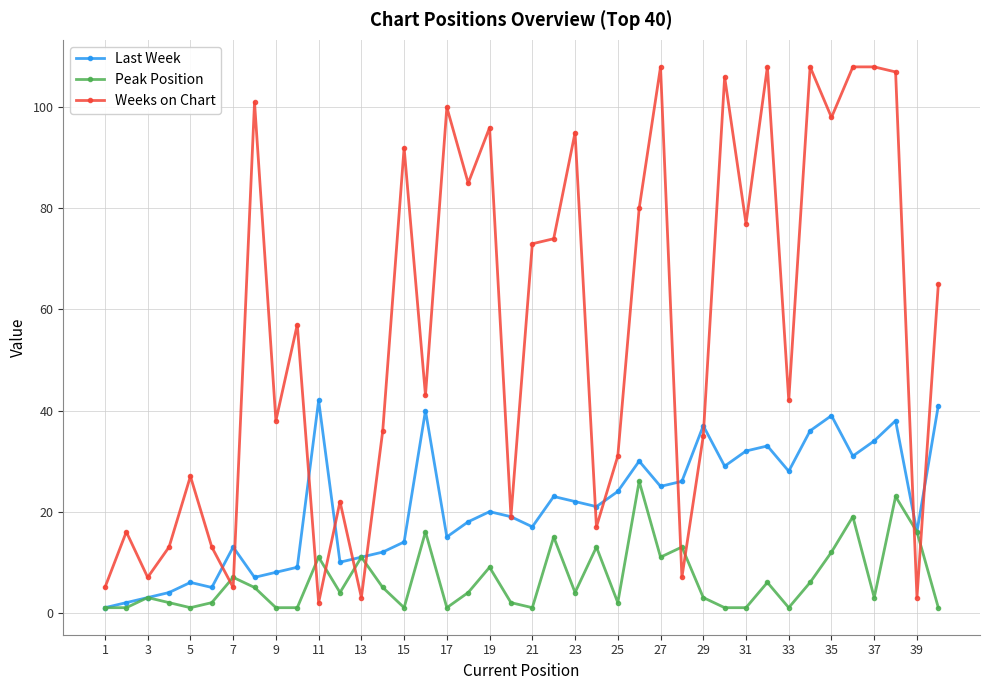

List the series in order of their overall mean, lowest first.

Peak Position, Last Week, Weeks on Chart